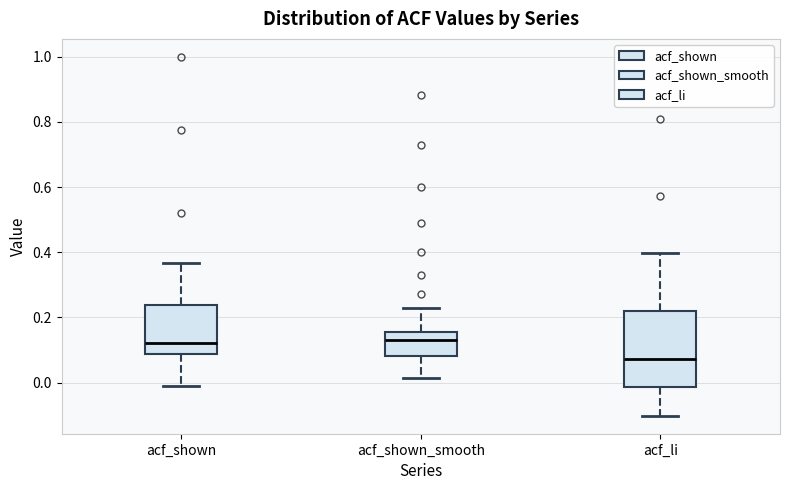

Which box is the tallest, from its lower edge to its upper edge?

acf_li